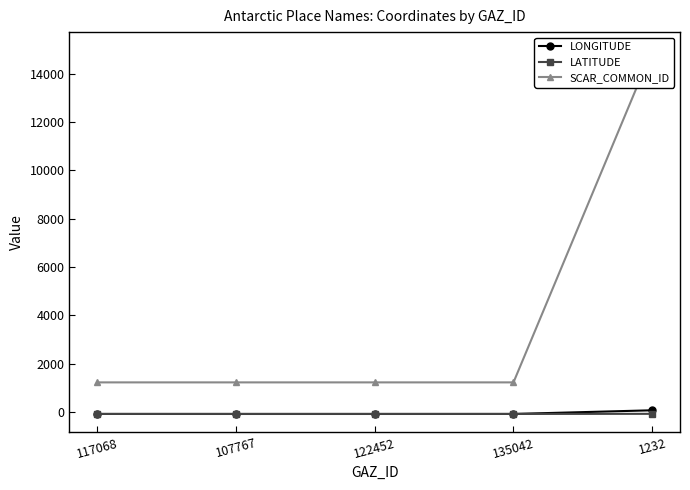

What is the label of the 2nd point from the left?

107767